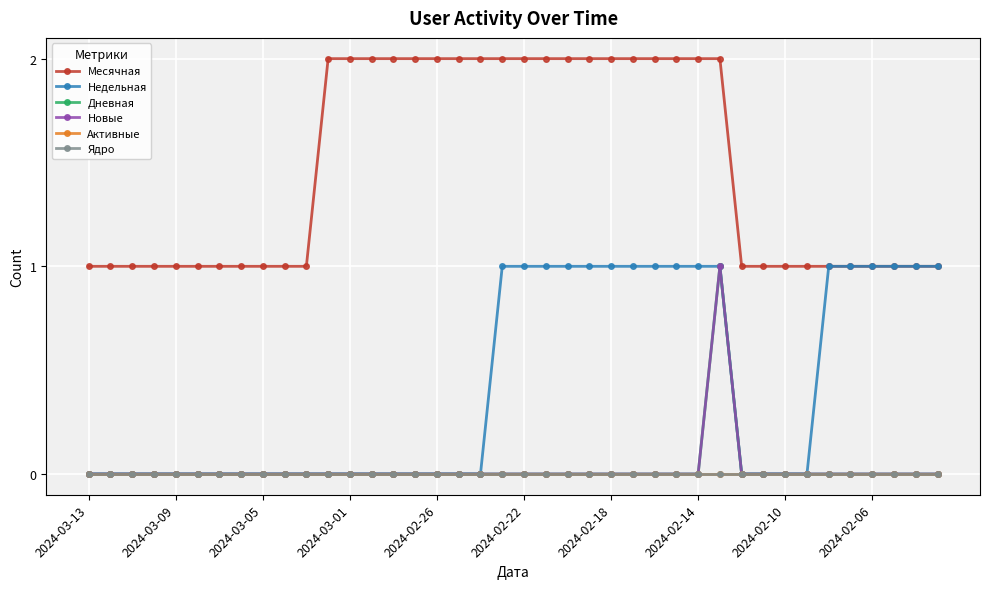

Does the chart have visible grid lines?

Yes